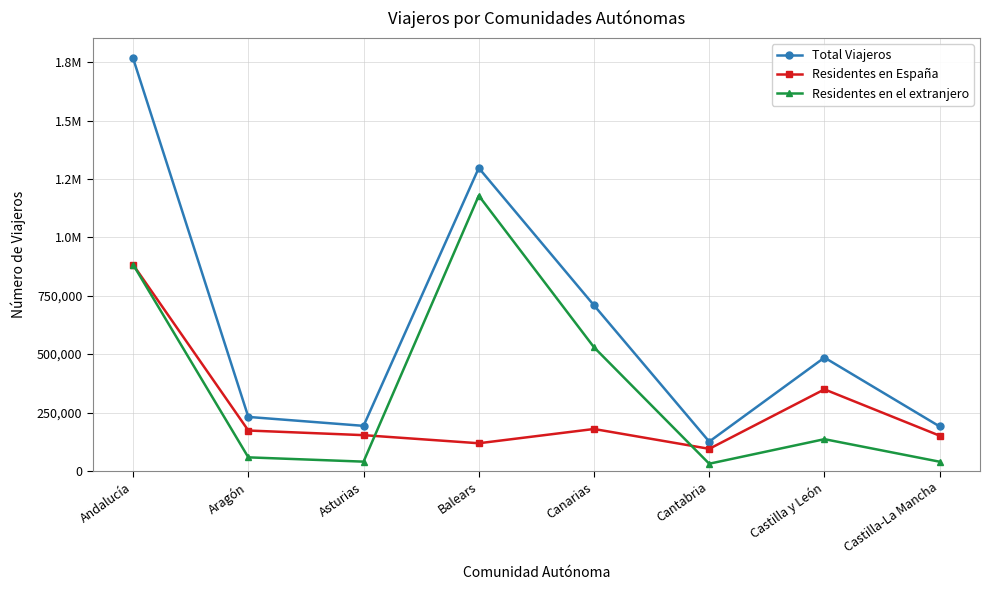

What are all the series names shown in the legend?

Total Viajeros, Residentes en España, Residentes en el extranjero